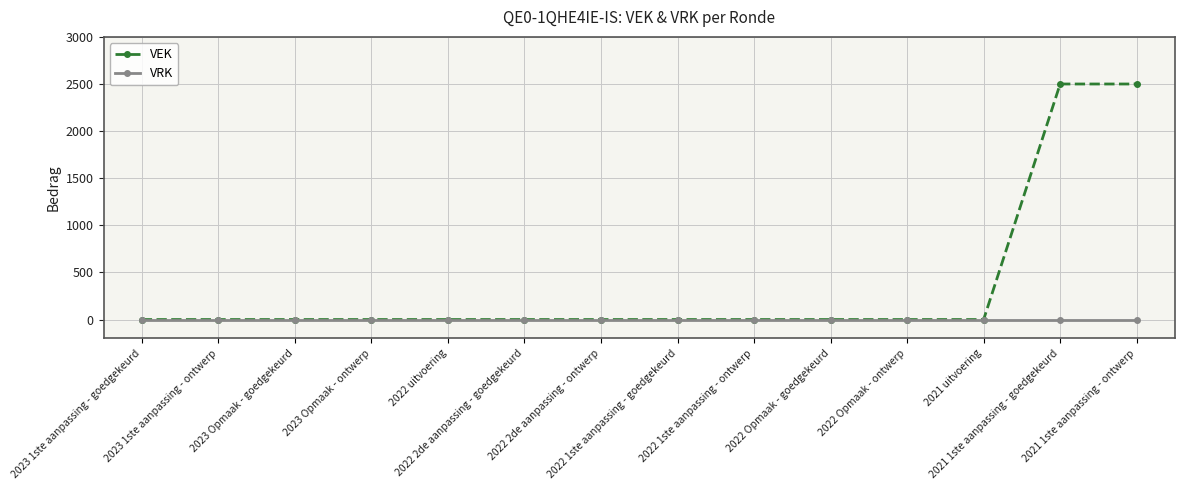

Which series has the largest range (max minus min)?

VEK